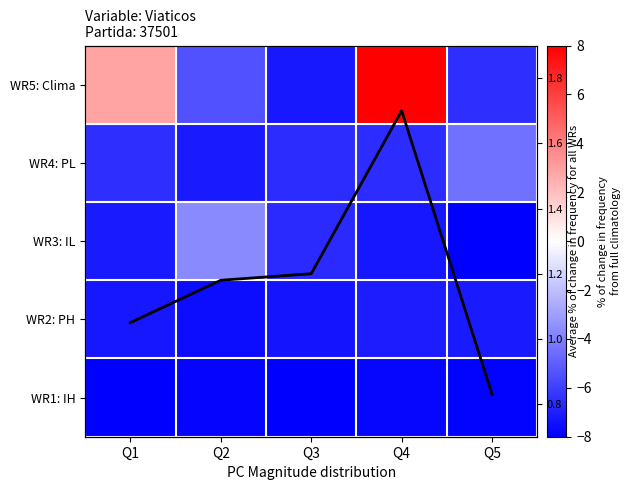

True or false: Average % of change has a value of 0.8 at Q5.

True